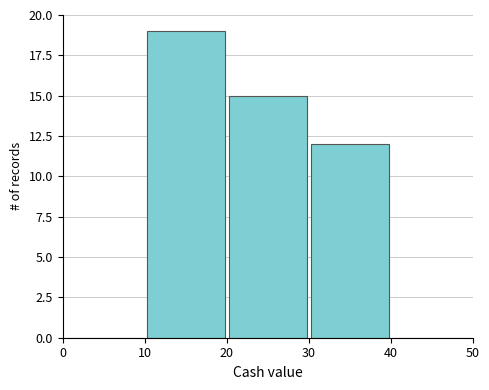

What is the height of the bar covering 20 to 30 on the x-axis? The values are not printed on the chart, so give them approximately, as read against the axis.

15